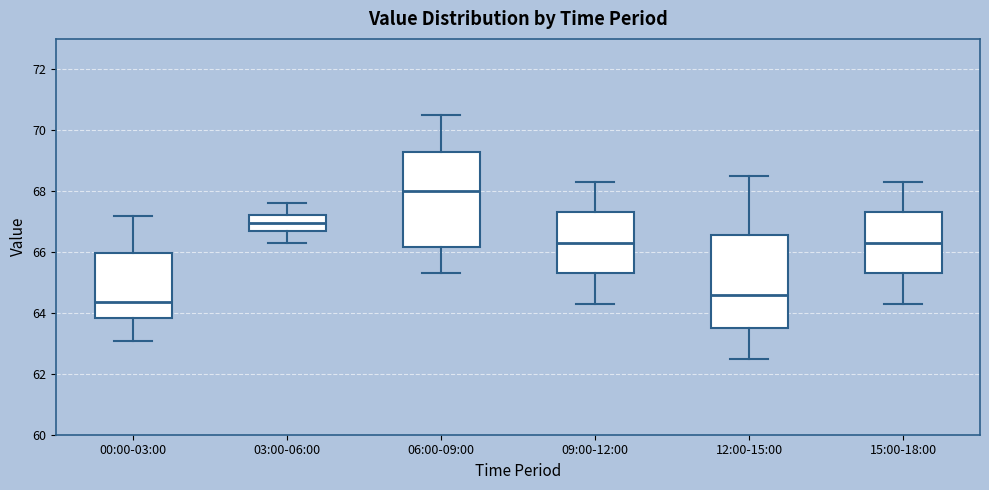

Reading left to right, transcribe this box plot: for each box, give where its median line is, the range the box spans, and where its two whiskers end, as read against the y-axis. The values are not printed on the chart, so give them approximately, as read against the axis.

00:00-03:00: median 64.4, box 63.8 to 66.0, whiskers 63.0 to 67.2
03:00-06:00: median 67.0, box 66.6 to 67.2, whiskers 66.4 to 67.6
06:00-09:00: median 68.0, box 66.2 to 69.4, whiskers 65.4 to 70.6
09:00-12:00: median 66.4, box 65.4 to 67.4, whiskers 64.4 to 68.4
12:00-15:00: median 64.6, box 63.6 to 66.6, whiskers 62.6 to 68.6
15:00-18:00: median 66.4, box 65.4 to 67.4, whiskers 64.4 to 68.4